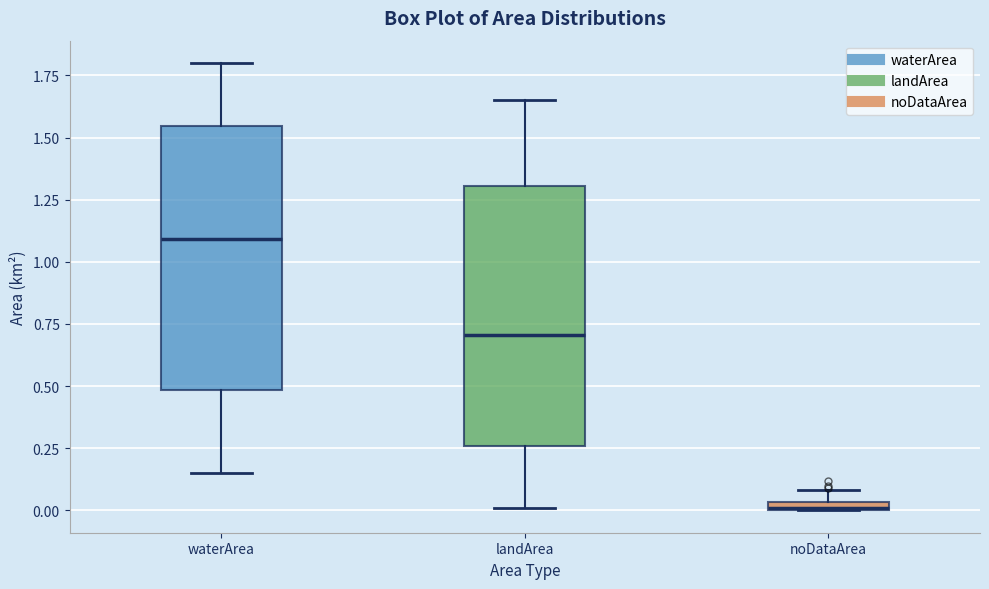

Where is the upper edge of the box for waterArea on the y-axis? The values are not printed on the chart, so give them approximately, as read against the axis.

1.55